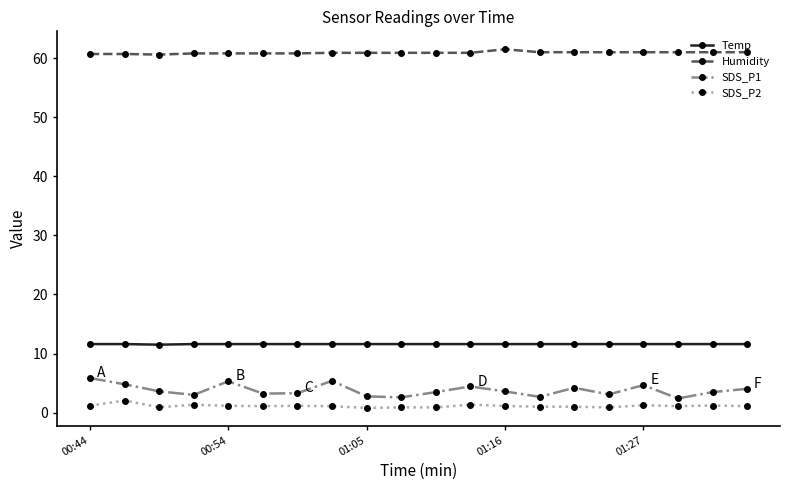

What is the lowest value of the Humidity series?

60.6